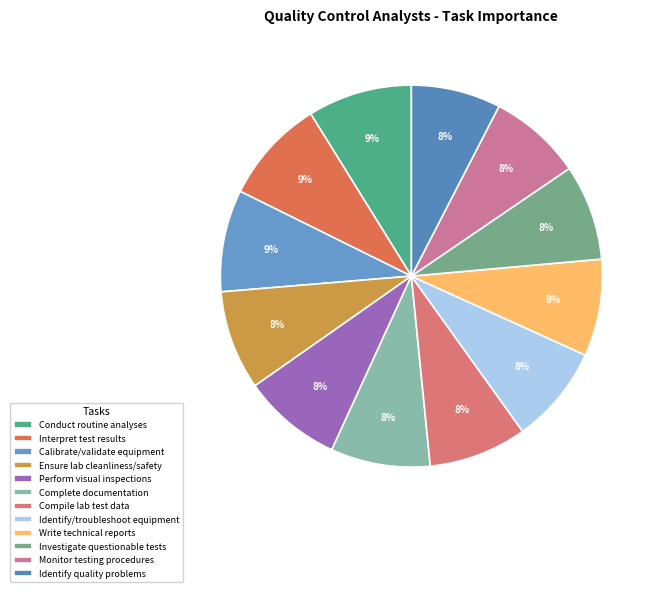

To the nearest percent, what is the combined percentage of Identify/troubleshoot equipment and Write technical reports?

17%